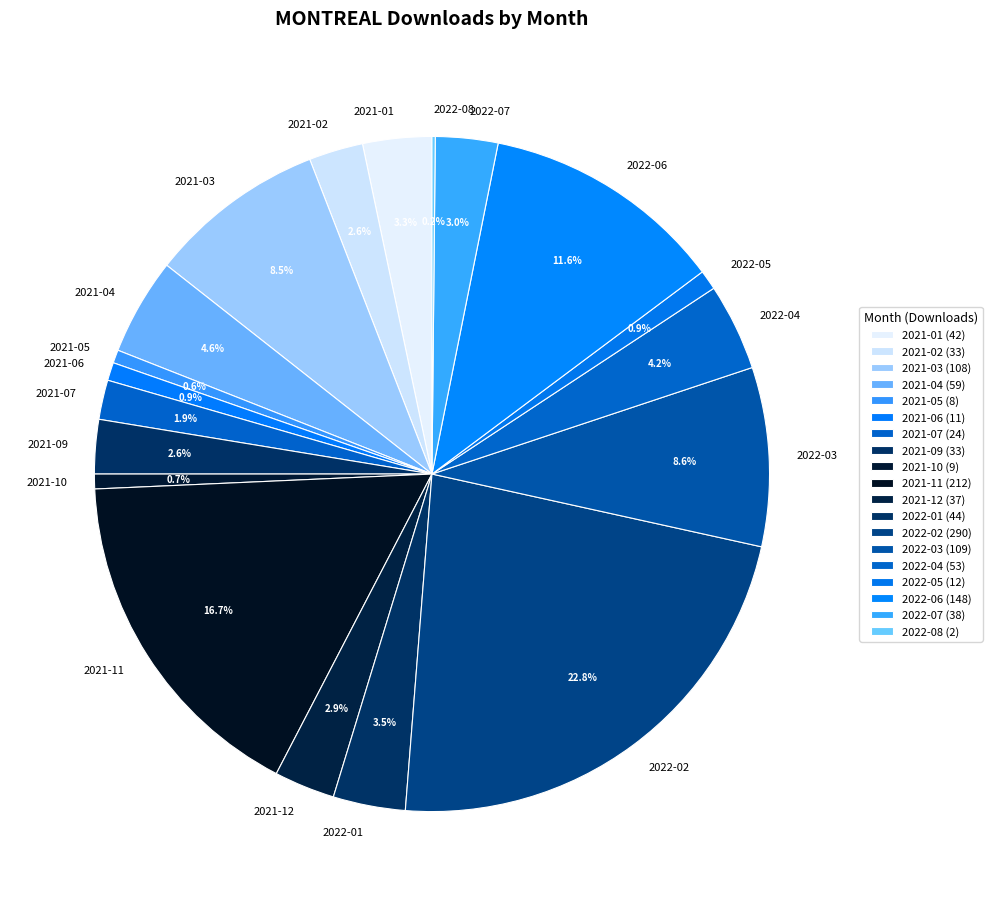

How much of the chart is everything except 2021-11?

83.3%